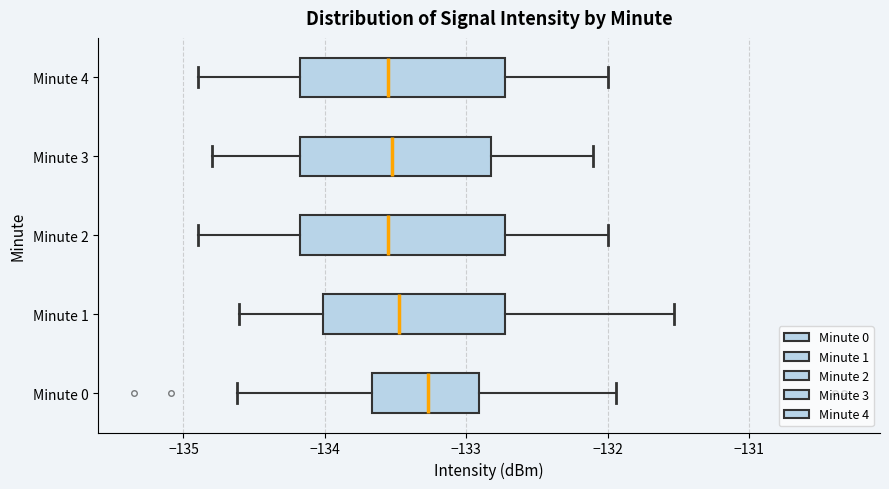

Reading bottom to top, read every box against the x-axis: the position of its median line, the range the box covers, and the ends of its whiskers. The values are not printed on the chart, so give them approximately, as read against the axis.

Minute 0: median -133.3, box -133.7 to -132.9, whiskers -134.6 to -131.9
Minute 1: median -133.5, box -134.0 to -132.7, whiskers -134.6 to -131.5
Minute 2: median -133.5, box -134.2 to -132.7, whiskers -134.9 to -132.0
Minute 3: median -133.5, box -134.2 to -132.8, whiskers -134.8 to -132.1
Minute 4: median -133.5, box -134.2 to -132.7, whiskers -134.9 to -132.0